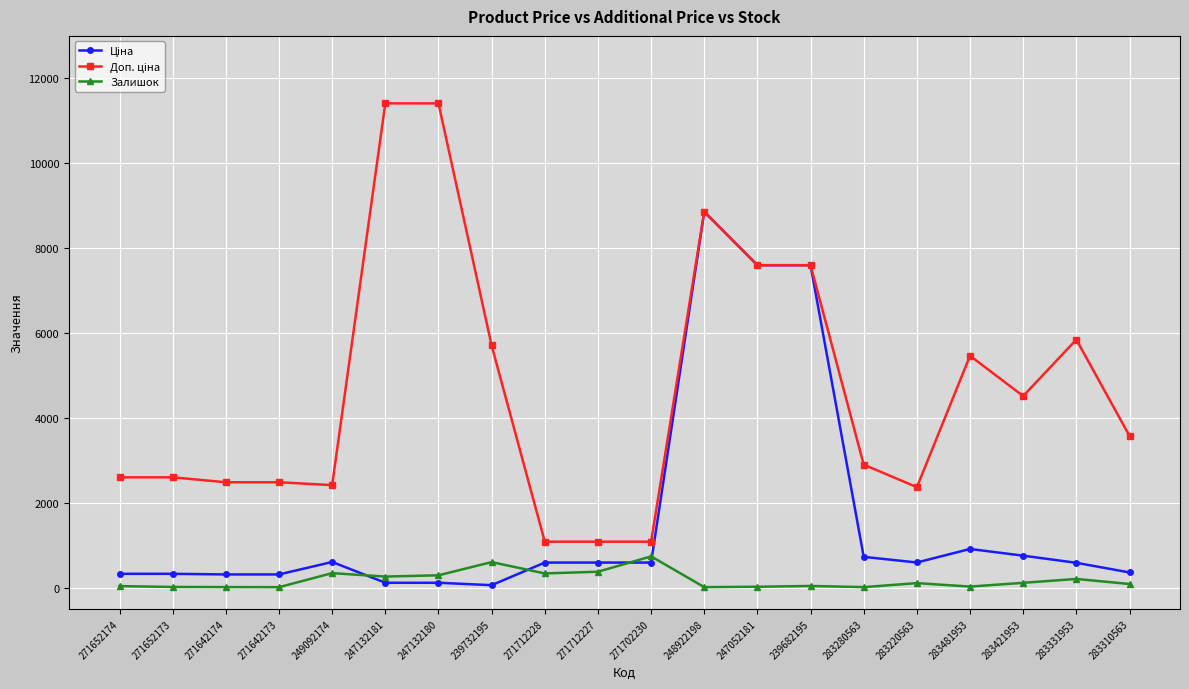

What is the maximum value shown in the chart?

11410.0